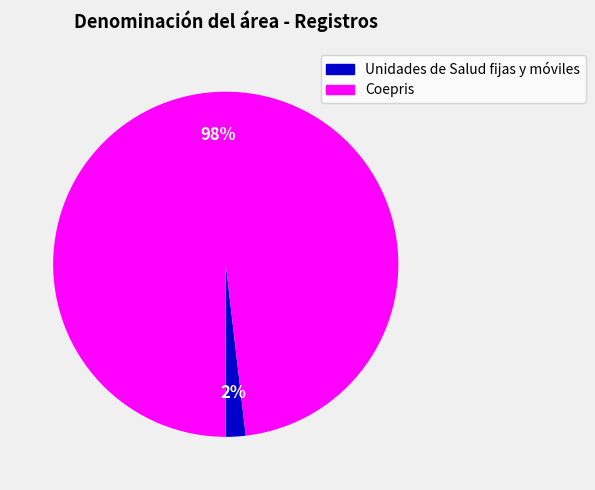

Count the number of slices in the pie.

2